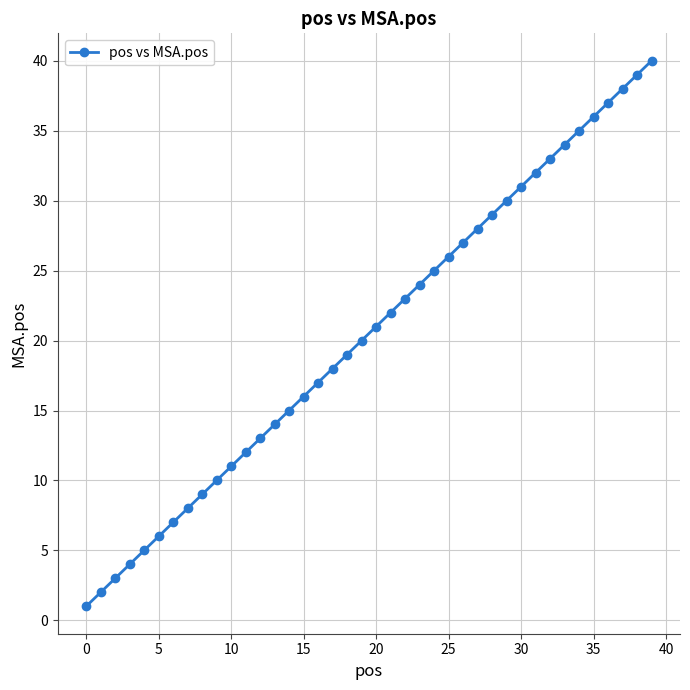

What is the difference between the second highest and minimum values?

38